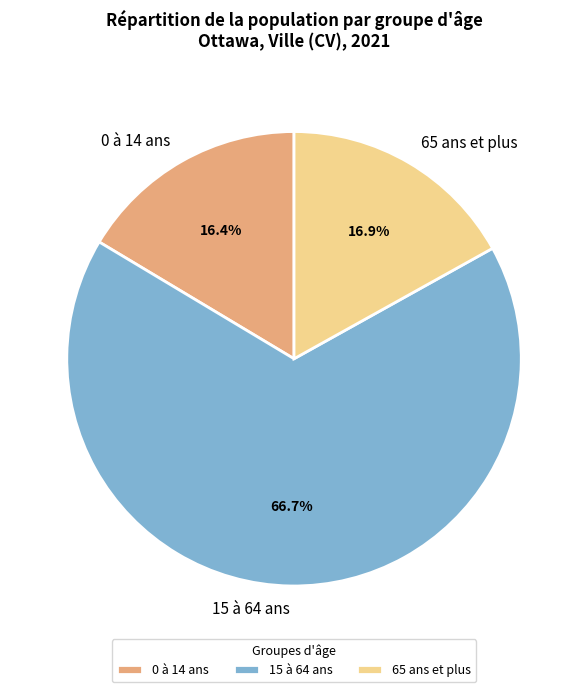

What is the largest slice in the pie chart?

15 à 64 ans